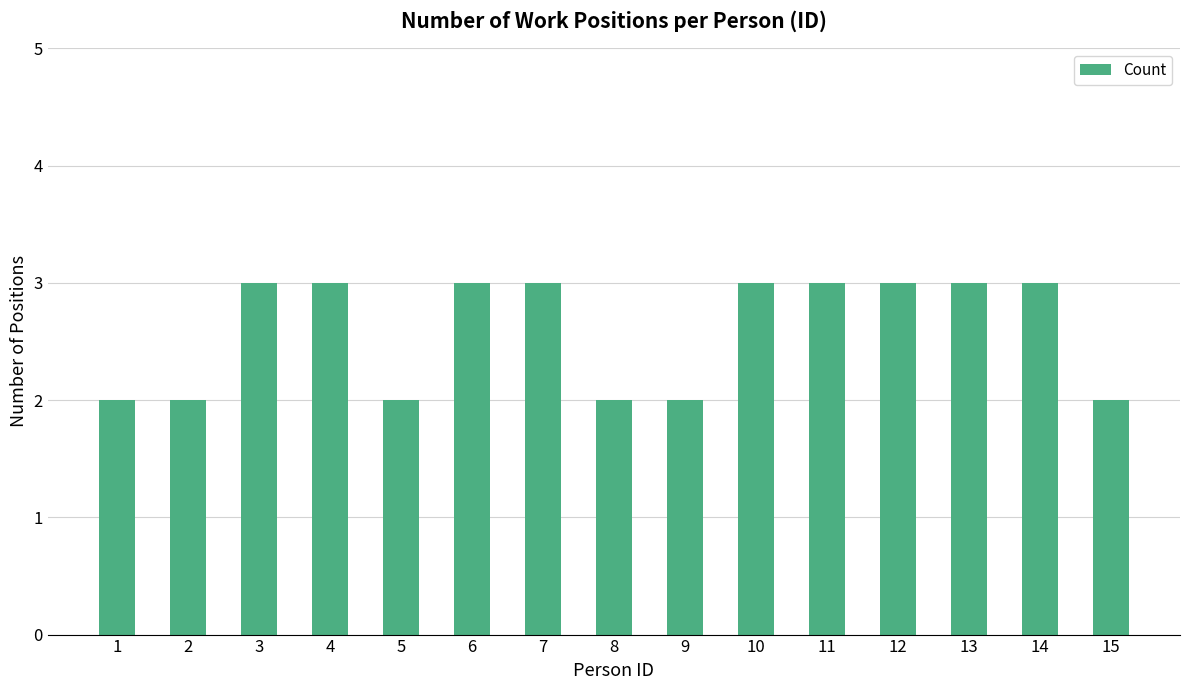

What is the change in value from 8 to 11?

+1